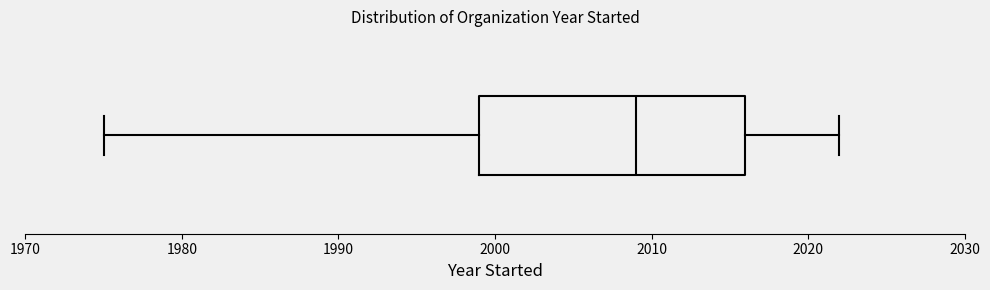

Where does the left whisker of the box end on the x-axis? The values are not printed on the chart, so give them approximately, as read against the axis.

1975